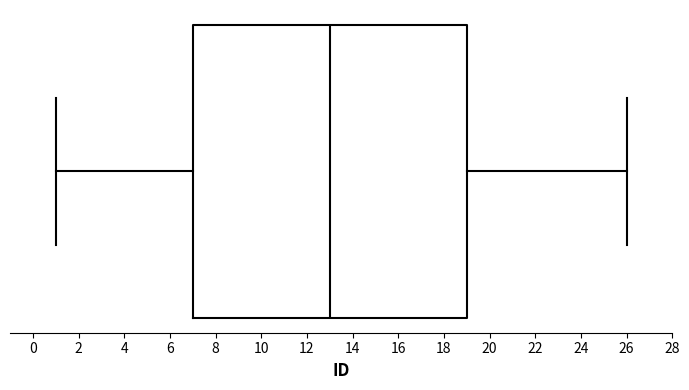

Transcribe this box plot: give where the median line is, the range the box spans, and where the two whiskers end, as read against the x-axis. The values are not printed on the chart, so give them approximately, as read against the axis.

median 13, box 7 to 19, whiskers 1 to 26